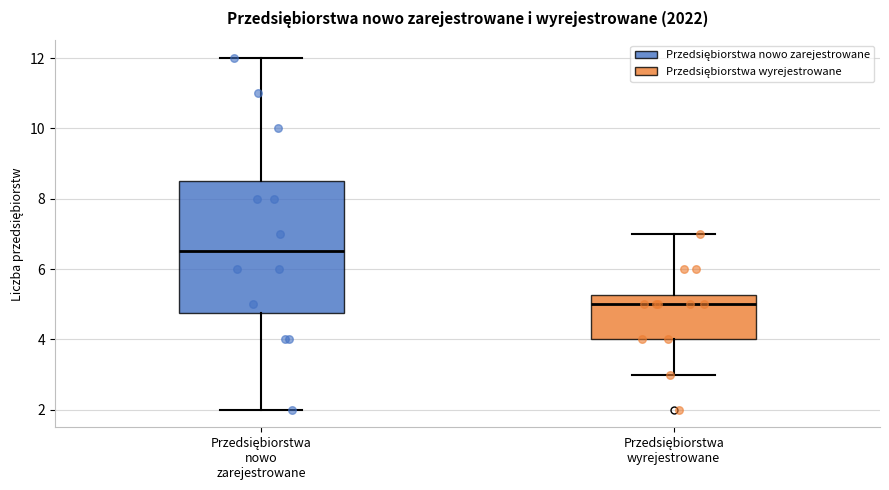

Reading left to right, read every box against the y-axis: the position of its median line, the range the box covers, and the ends of its whiskers. The values are not printed on the chart, so give them approximately, as read against the axis.

Przedsiębiorstwa nowo zarejestrowane: median 6.6, box 4.8 to 8.6, whiskers 2.0 to 12.0
Przedsiębiorstwa wyrejestrowane: median 5.0, box 4.0 to 5.2, whiskers 3.0 to 7.0